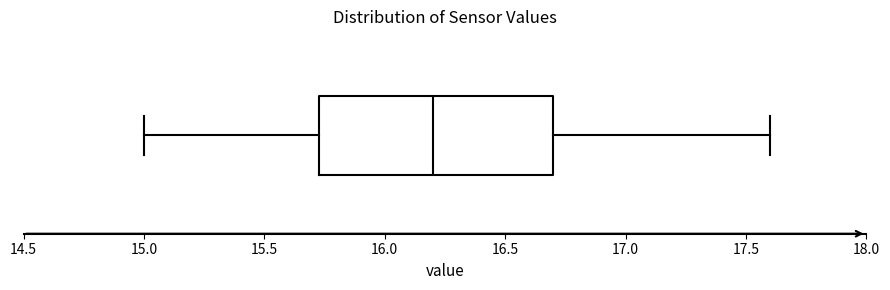

Where does the right whisker of the box end on the x-axis? The values are not printed on the chart, so give them approximately, as read against the axis.

17.60